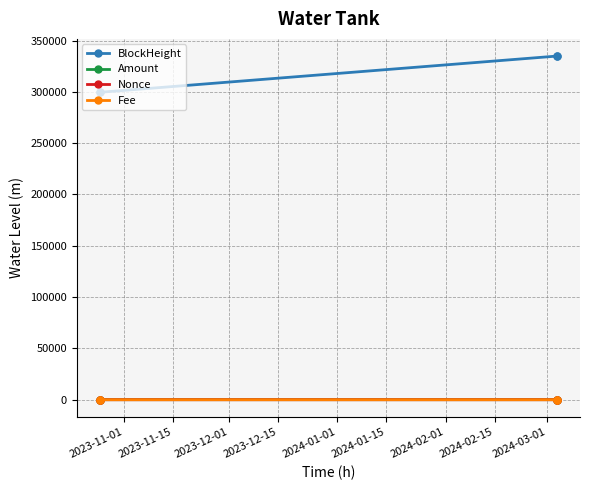

Which series has the widest spread of values?

BlockHeight